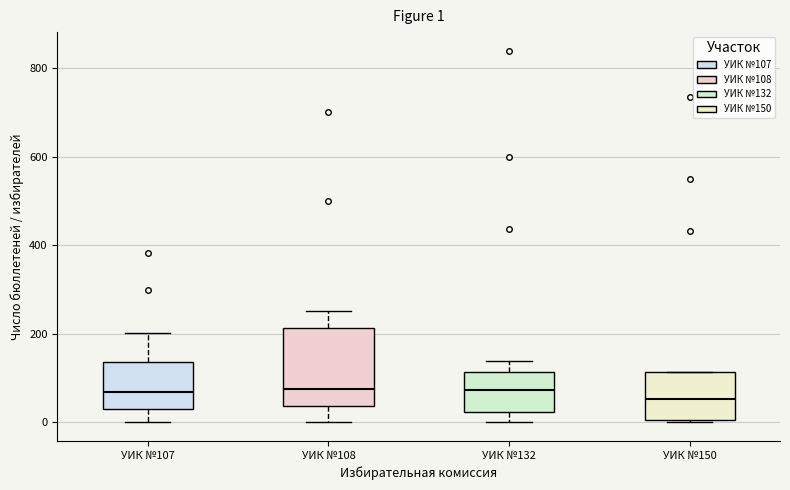

Comparing the boxes themselves (not the whiskers), which one is the tallest?

УИК №108